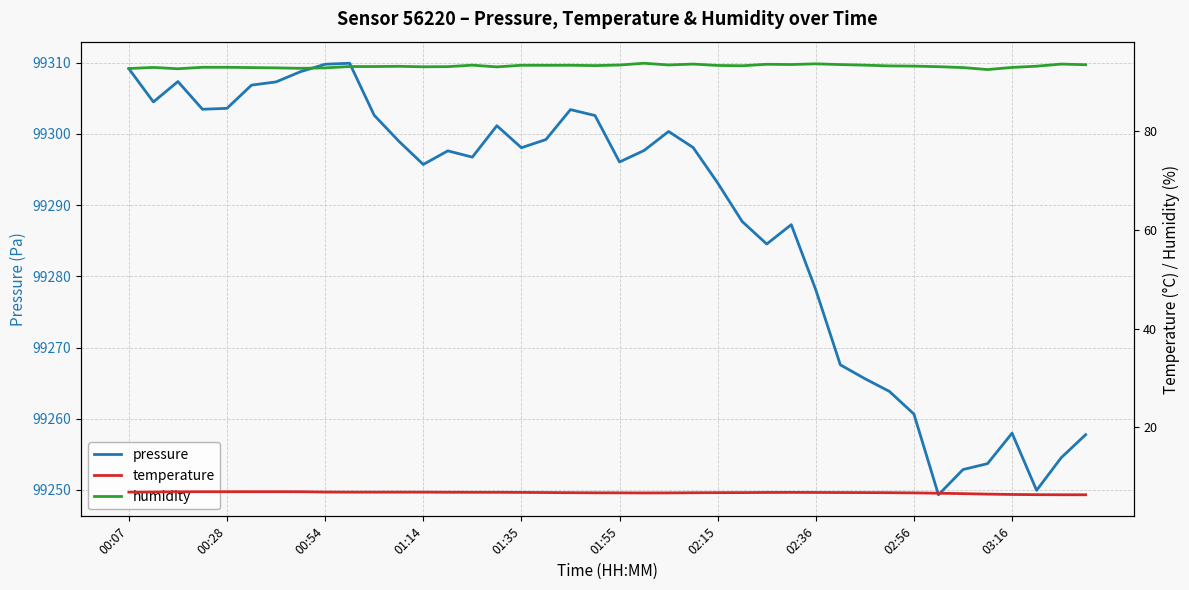

True or false: humidity and pressure cross at least once.

False